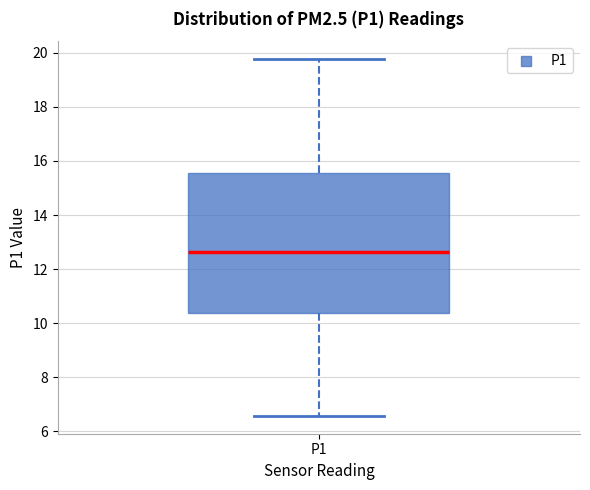

Transcribe this box plot: give where the median line is, the range the box spans, and where the two whiskers end, as read against the y-axis. The values are not printed on the chart, so give them approximately, as read against the axis.

median 12.6, box 10.4 to 15.6, whiskers 6.6 to 19.8